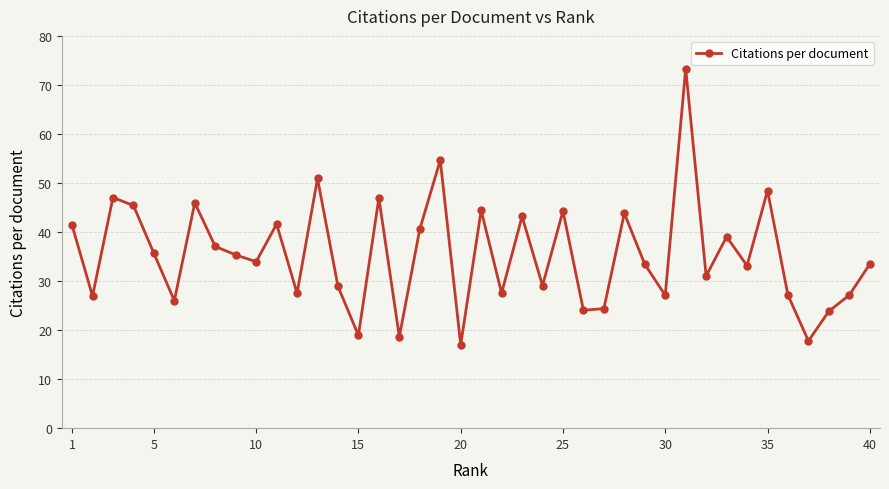

How many points are lower than both their immediate neighbors (excluding endpoints)?

14